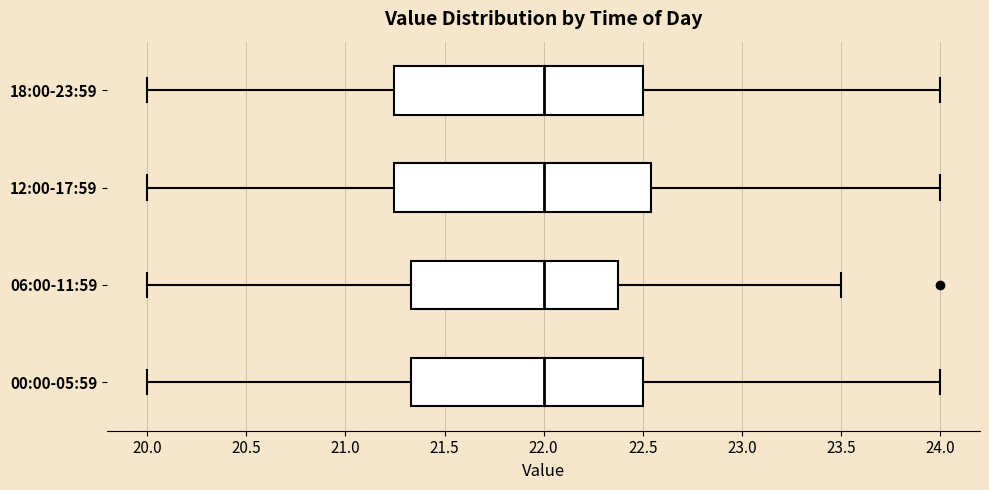

Reading bottom to top, read every box against the x-axis: the position of its median line, the range the box covers, and the ends of its whiskers. The values are not printed on the chart, so give them approximately, as read against the axis.

00:00-05:59: median 22.00, box 21.35 to 22.50, whiskers 20.00 to 24.00
06:00-11:59: median 22.00, box 21.35 to 22.35, whiskers 20.00 to 23.50
12:00-17:59: median 22.00, box 21.25 to 22.55, whiskers 20.00 to 24.00
18:00-23:59: median 22.00, box 21.25 to 22.50, whiskers 20.00 to 24.00